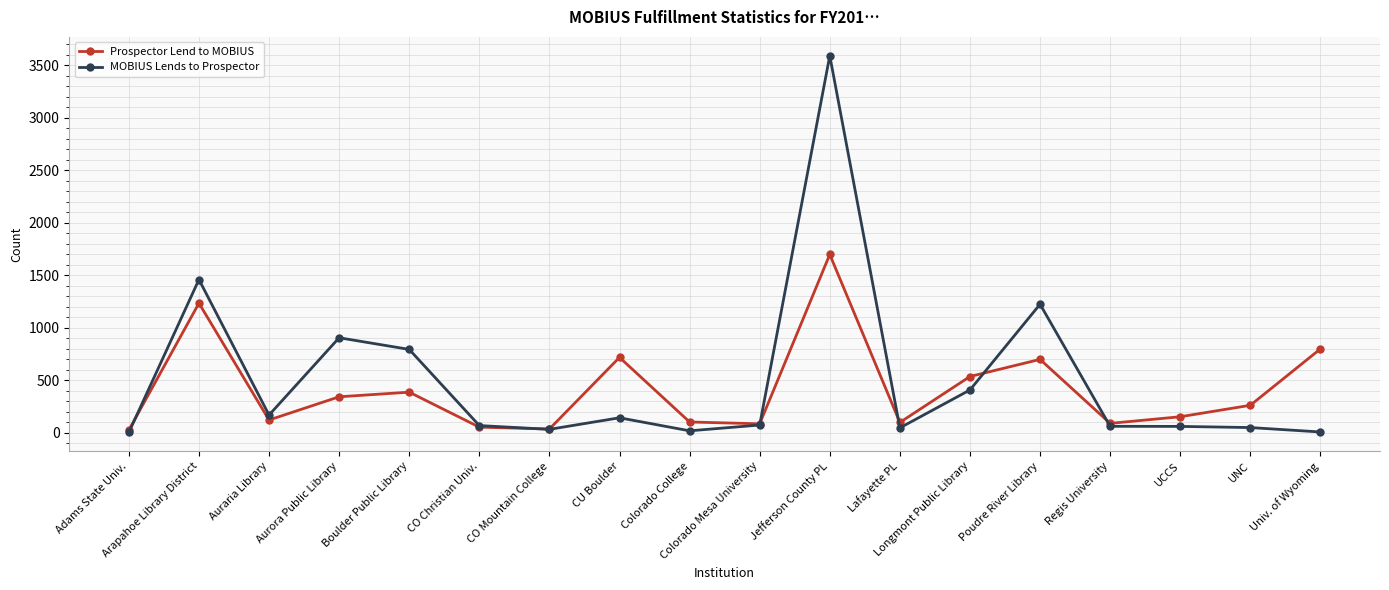

The Prospector Lend to MOBIUS series shows 123 at Auraria Library. True or false?

True